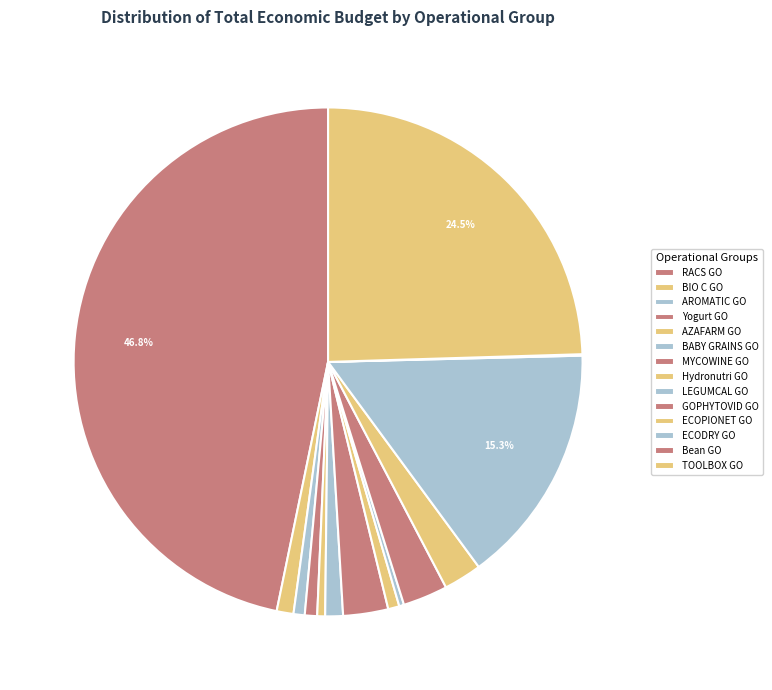

Which slice is the largest?

RACS GO